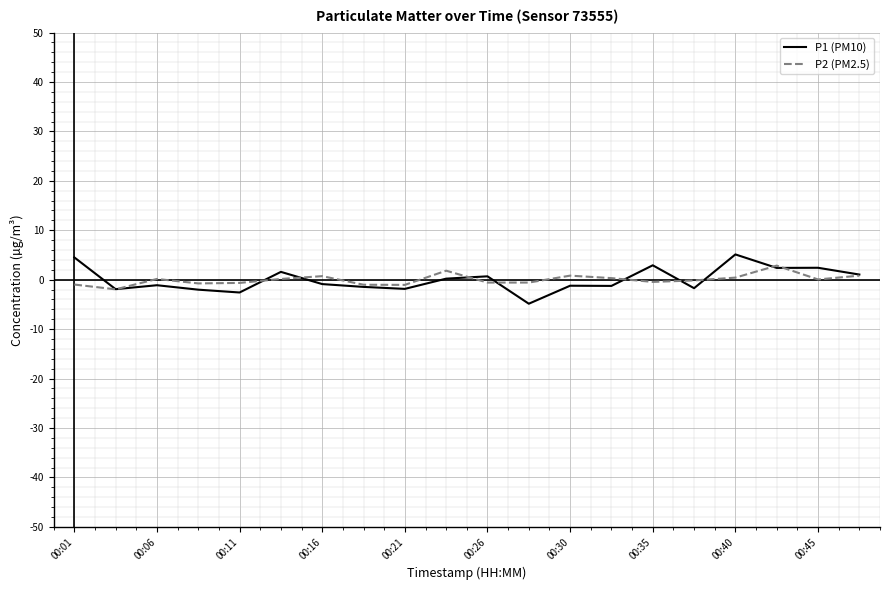

True or false: P2 (PM2.5) has more than 2 points higher than both neighbors.

True